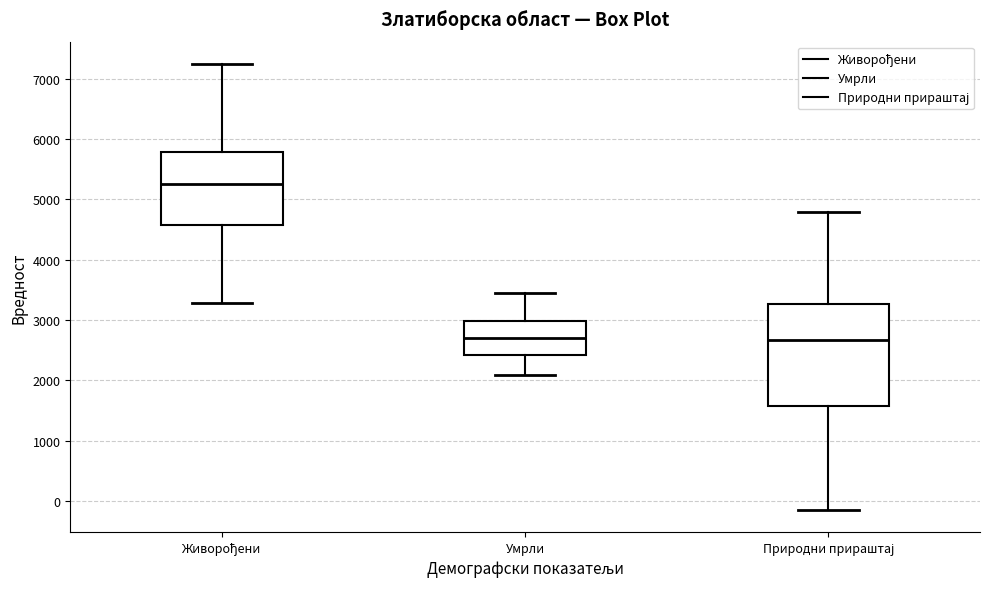

Reading left to right, transcribe this box plot: for each box, give where its median line is, the range the box spans, and where its two whiskers end, as read against the y-axis. The values are not printed on the chart, so give them approximately, as read against the axis.

Живорођени: median 5200, box 4600 to 5800, whiskers 3300 to 7200
Умрли: median 2700, box 2400 to 3000, whiskers 2100 to 3500
Природни прираштај: median 2700, box 1600 to 3300, whiskers -100 to 4800